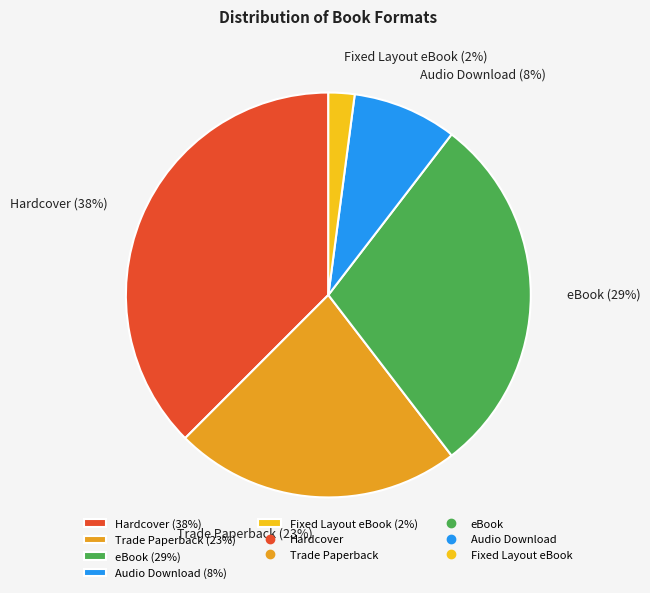

Rank the categories by value from highest to lowest.

Hardcover (38%), eBook (29%), Trade Paperback (23%), Audio Download (8%), Fixed Layout eBook (2%)